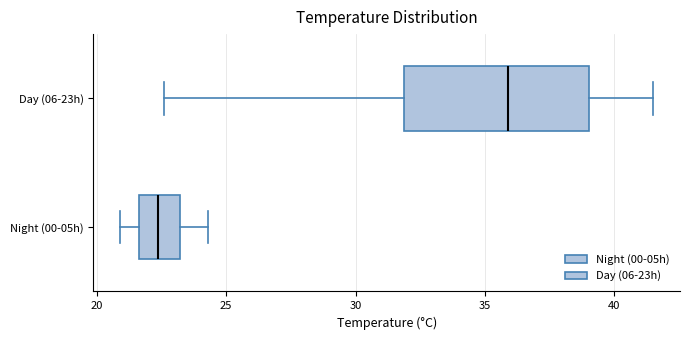

Reading bottom to top, transcribe this box plot: for each box, give where its median line is, the range the box spans, and where its two whiskers end, as read against the x-axis. The values are not printed on the chart, so give them approximately, as read against the axis.

Night (00-05h): median 22.5, box 21.5 to 23.0, whiskers 21.0 to 24.5
Day (06-23h): median 36.0, box 32.0 to 39.0, whiskers 22.5 to 41.5